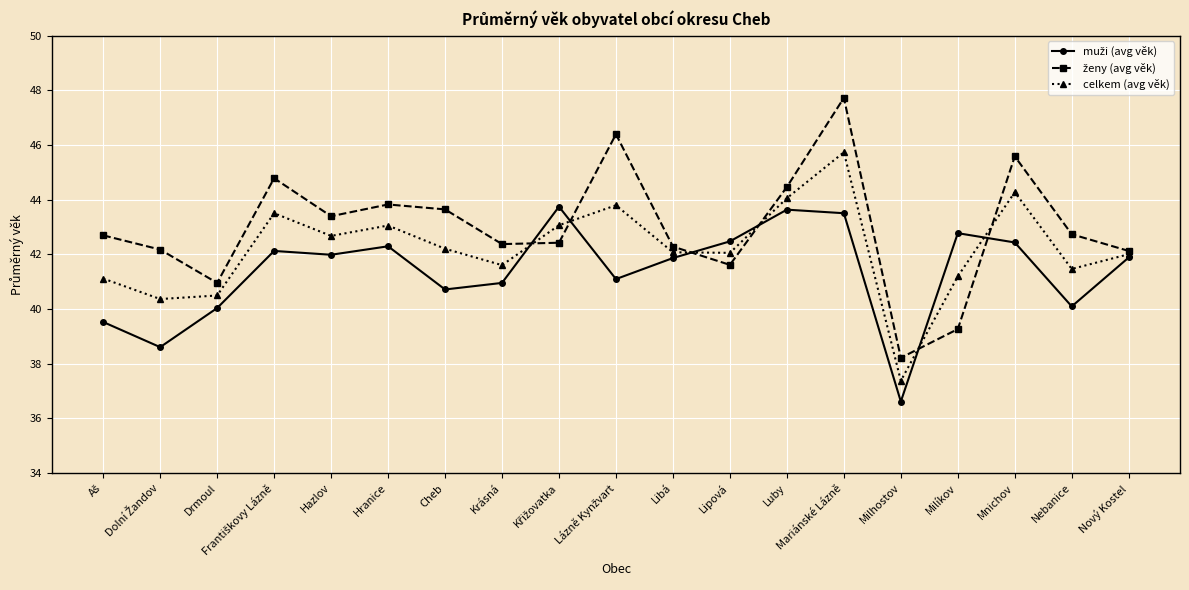

What is the value of the celkem (avg věk) point at the 3rd from the left?

40.5